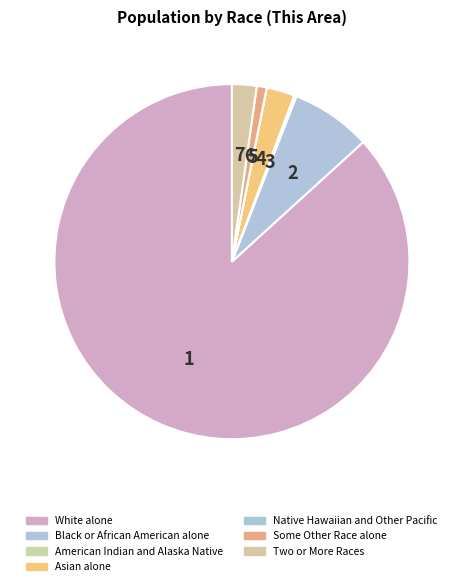

To the nearest percent, what is the combined percentage of Black or African American alone and Some Other Race alone?

8%